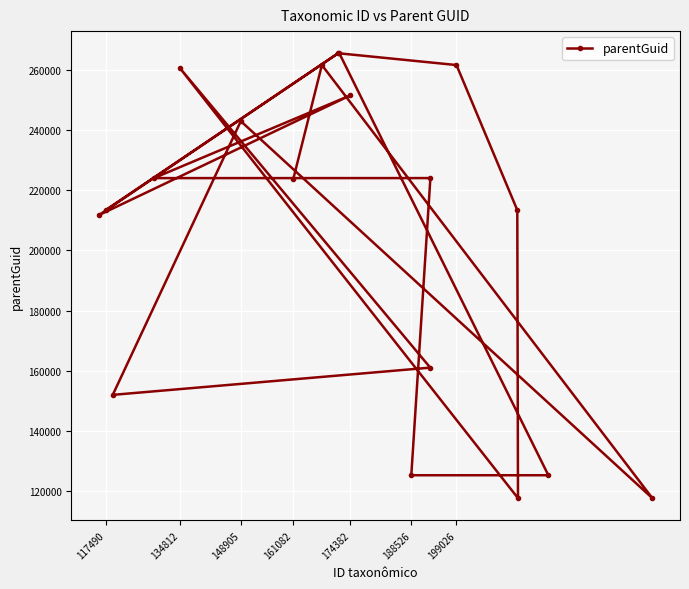

Is this an area chart (filled region under the line)?

No